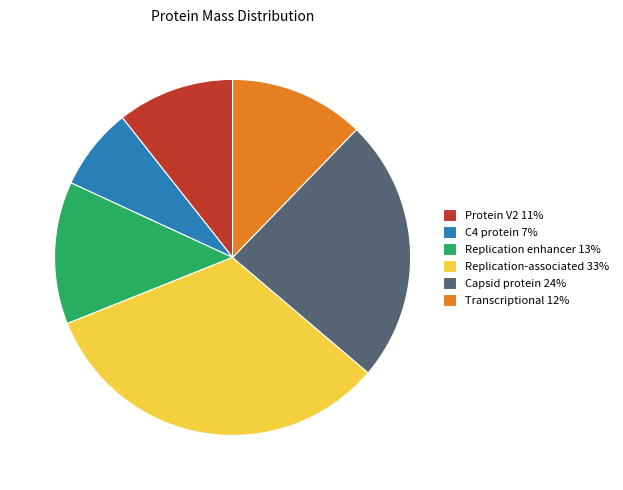

Which has a higher value, C4 protein 7% or Capsid protein 24%?

Capsid protein 24%